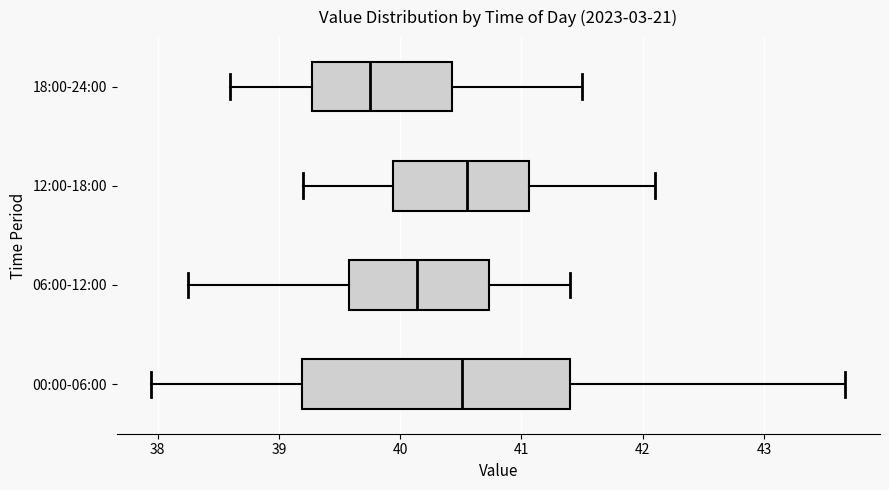

Where does the right whisker of the box for 18:00-24:00 end on the x-axis? The values are not printed on the chart, so give them approximately, as read against the axis.

41.5